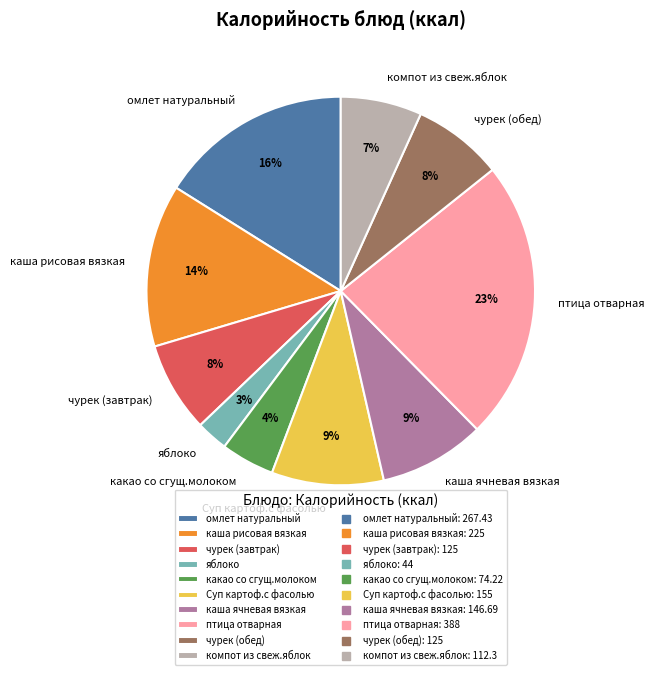

To the nearest percent, what is the combined percentage of птица отварная and каша ячневая вязкая?

32%